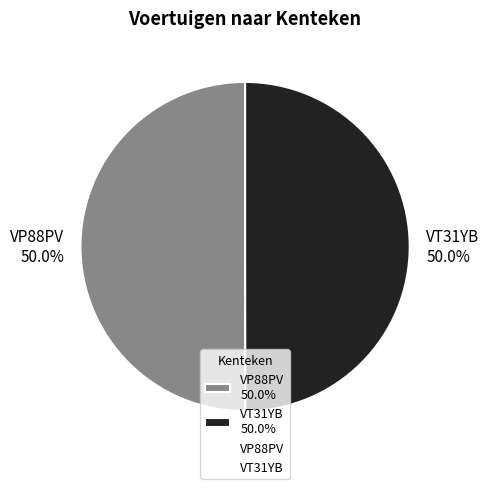

What percentage is the VP88PV slice, to the nearest percent?

50%